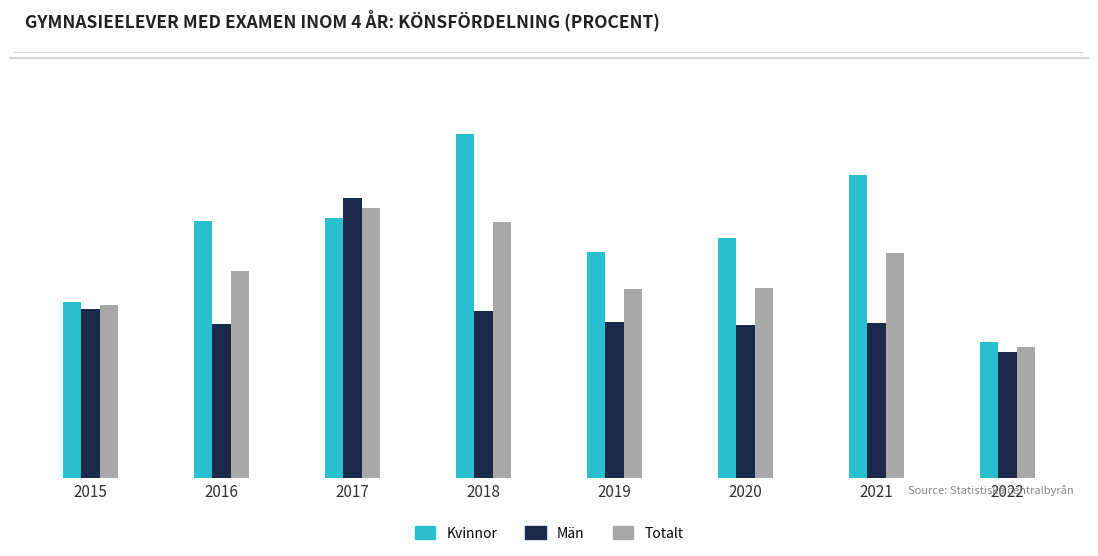

Does the chart contain stacked bars?

No